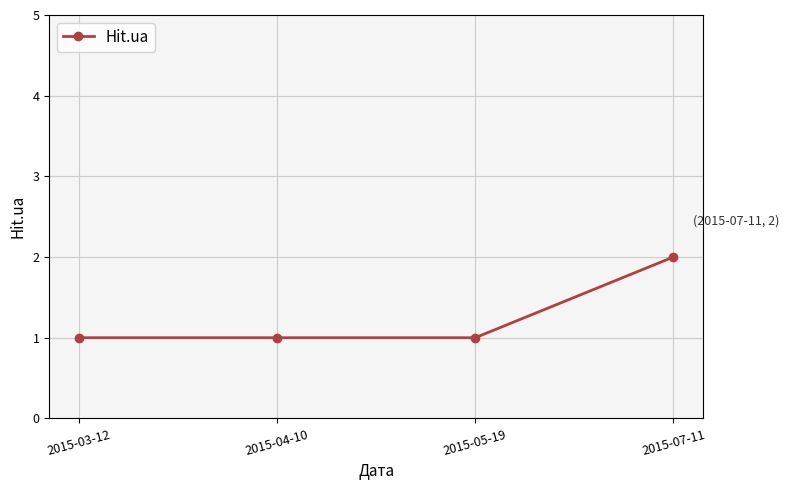

What is the greatest value displayed?

2